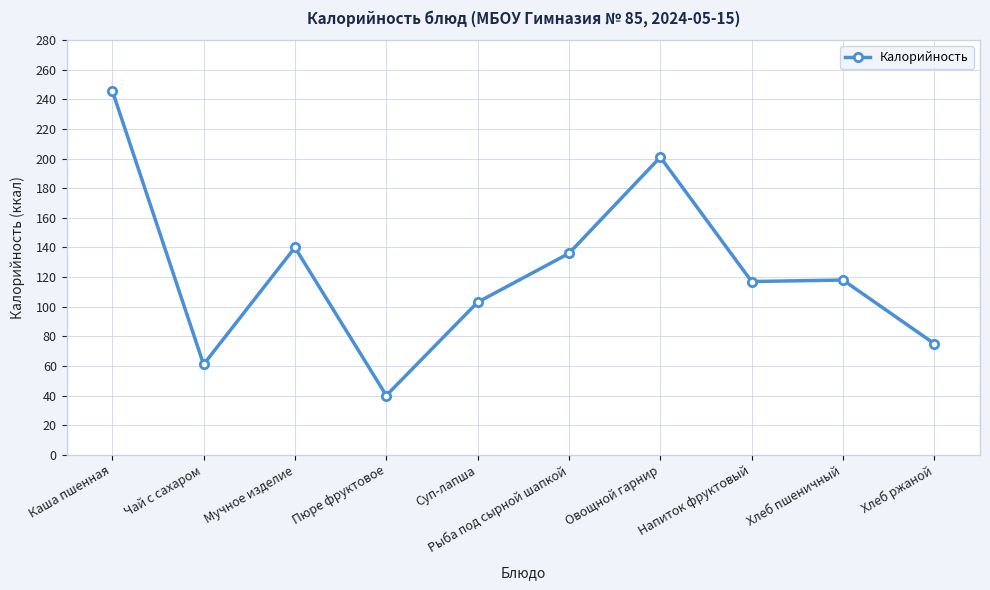

How many lines are shown in the chart?

1